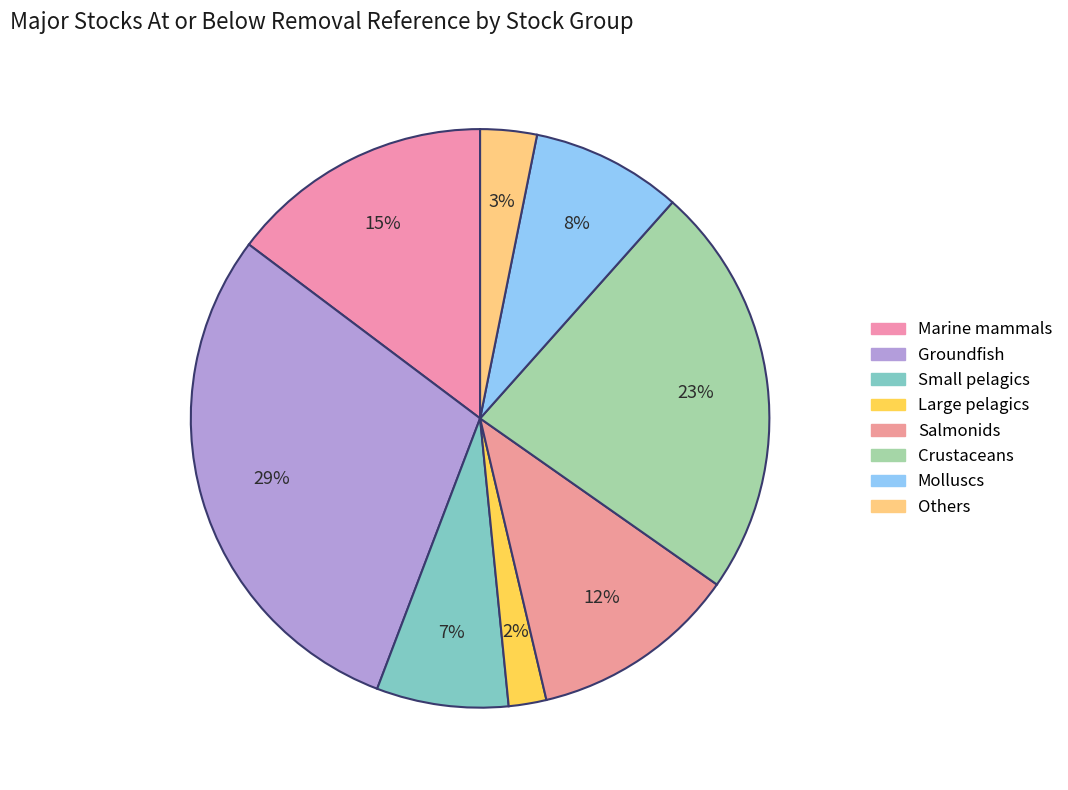

Rank the categories by value from highest to lowest.

Groundfish, Crustaceans, Marine mammals, Salmonids, Molluscs, Small pelagics, Others, Large pelagics